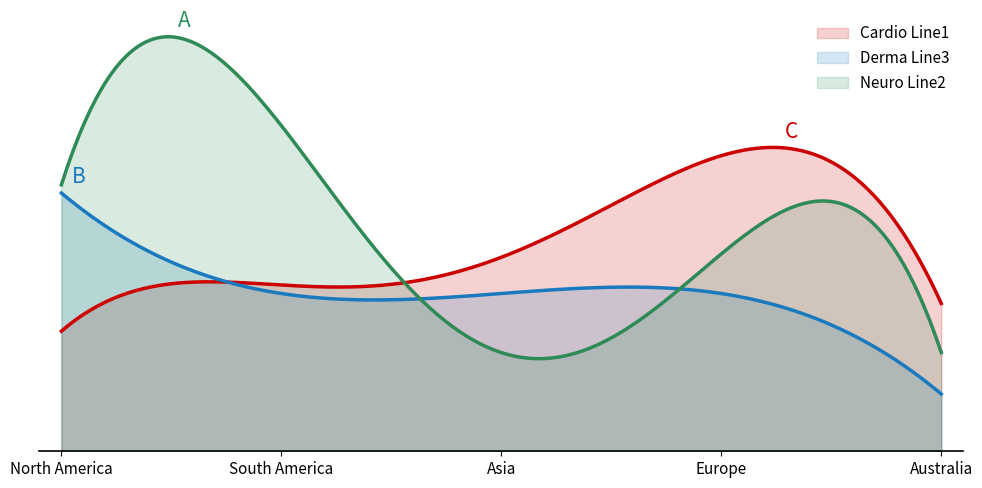

What is the sum of all Neuro Line2 values?

199894